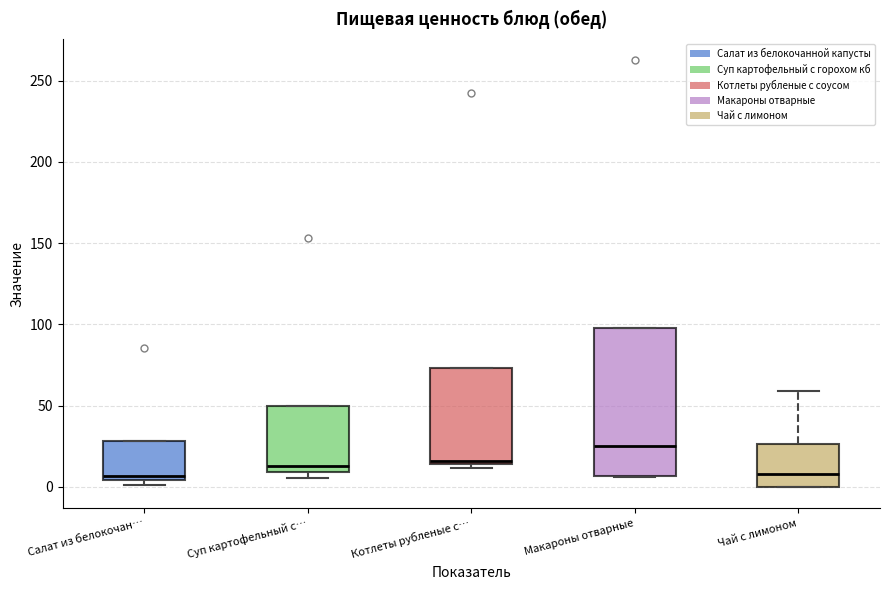

Where is the upper edge of the box for Котлеты рубленые с… on the y-axis? The values are not printed on the chart, so give them approximately, as read against the axis.

75